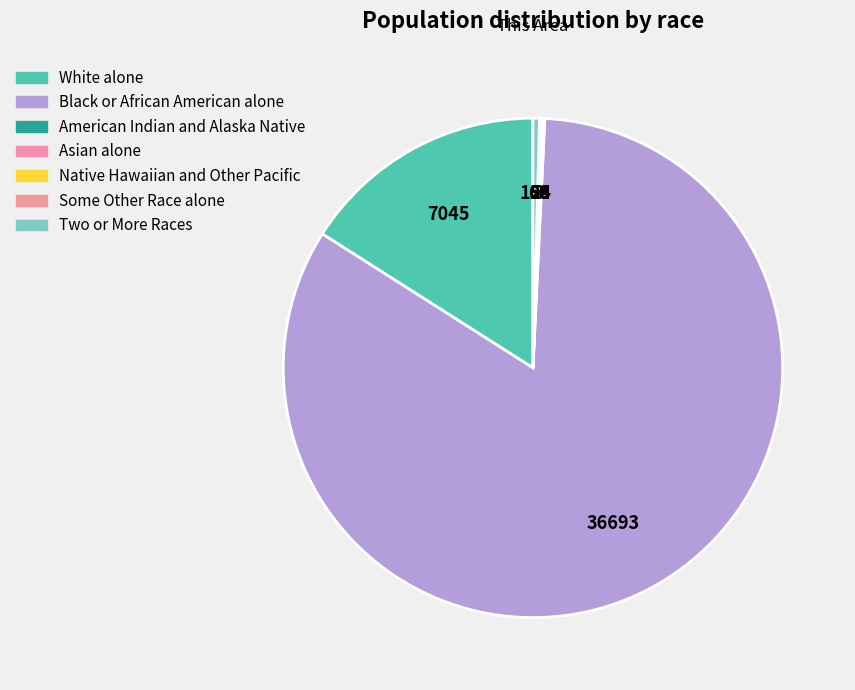

Between White alone and Some Other Race alone, which is larger?

White alone